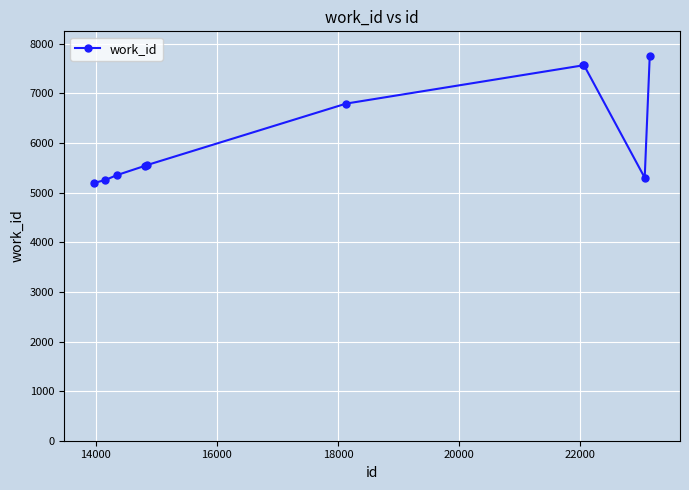

What is the greatest value displayed?

7752